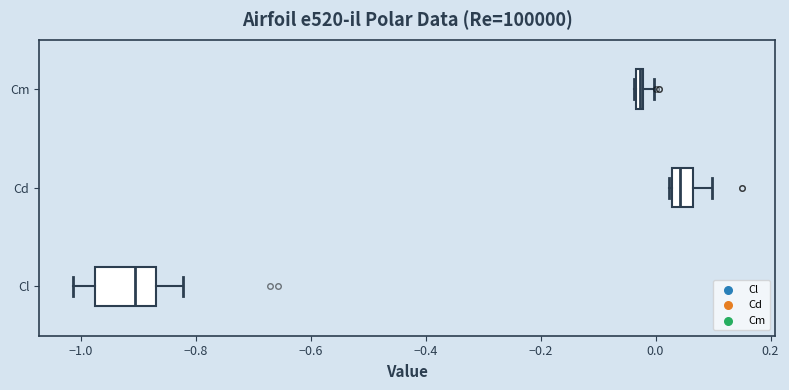

Comparing the boxes themselves (not the whiskers), which one is the widest?

Cl